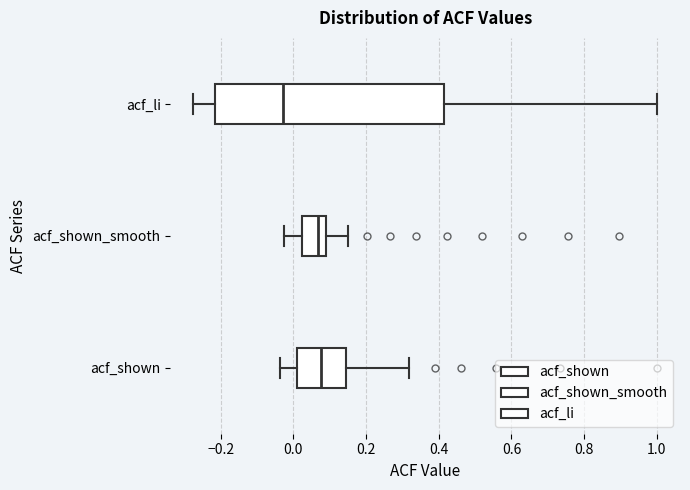

Which box's median line is the furthest to the left?

acf_li